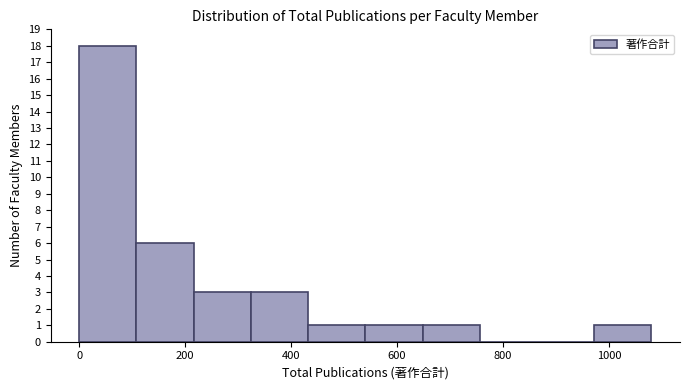

Which range on the x-axis has the tallest bar?

0 to 108